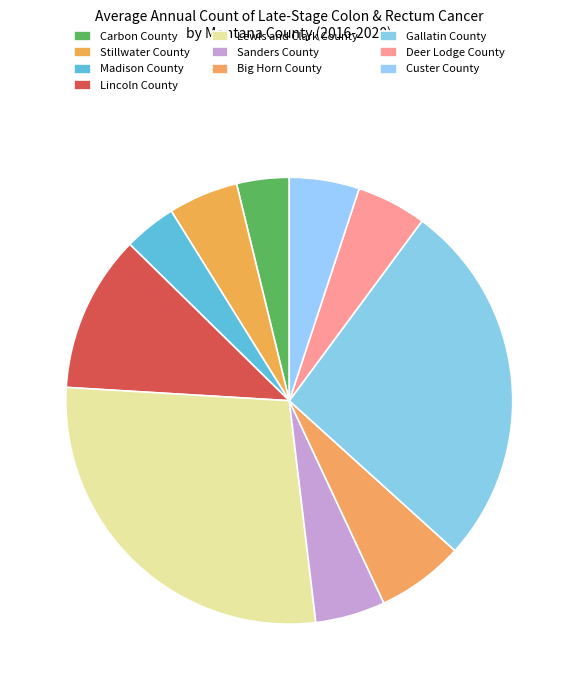

How many slices are in this pie chart?

10